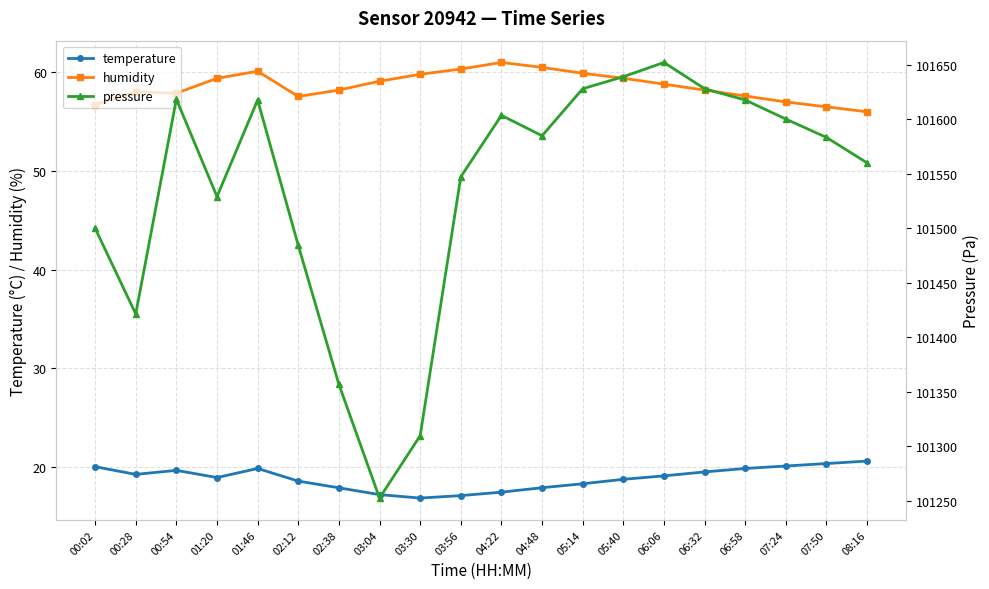

What is the average value of the humidity series?

58.6